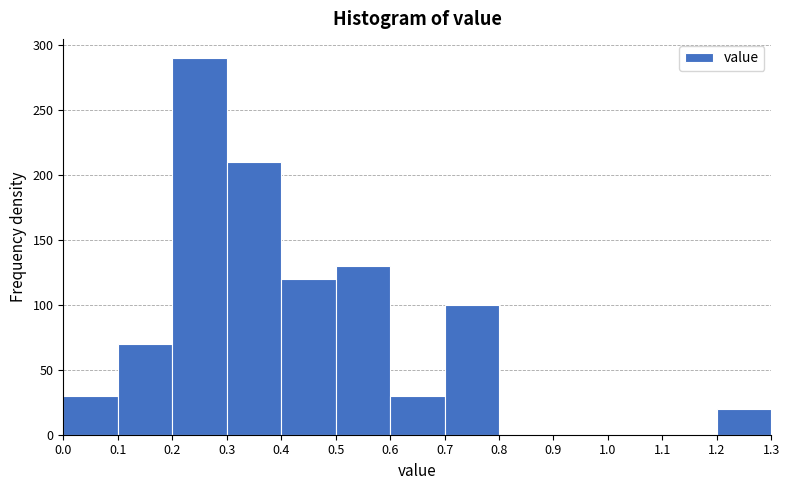

Reading left to right, list every bar in this chart as the range it spans on the x-axis followed by its height. The values are not printed on the chart, so give them approximately, as read against the axis.

0.0 to 0.1: 30
0.1 to 0.2: 70
0.2 to 0.3: 290
0.3 to 0.4: 210
0.4 to 0.5: 120
0.5 to 0.6: 130
0.6 to 0.7: 30
0.7 to 0.8: 100
0.8 to 0.9: 0
0.9 to 1.0: 0
1.0 to 1.1: 0
1.1 to 1.2: 0
1.2 to 1.3: 20